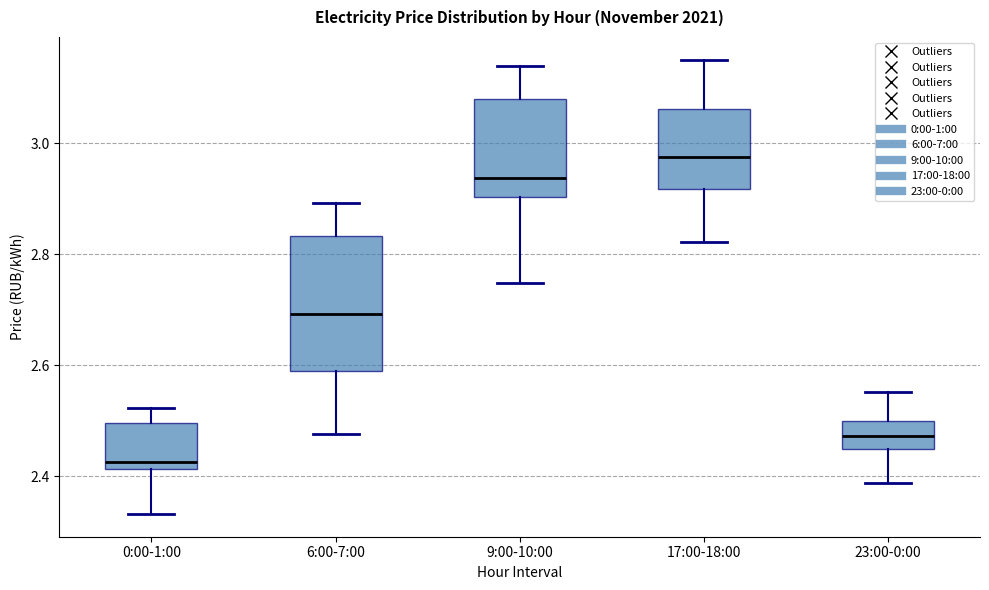

Reading left to right, read every box against the y-axis: the position of its median line, the range the box covers, and the ends of its whiskers. The values are not printed on the chart, so give them approximately, as read against the axis.

0:00-1:00: median 2.42 (just above the box's lower edge), box 2.42 to 2.50, whiskers 2.34 to 2.52
6:00-7:00: median 2.70, box 2.58 to 2.84, whiskers 2.48 to 2.90
9:00-10:00: median 2.94, box 2.90 to 3.08, whiskers 2.74 to 3.14
17:00-18:00: median 2.98, box 2.92 to 3.06, whiskers 2.82 to 3.16
23:00-0:00: median 2.48, box 2.44 to 2.50, whiskers 2.38 to 2.56